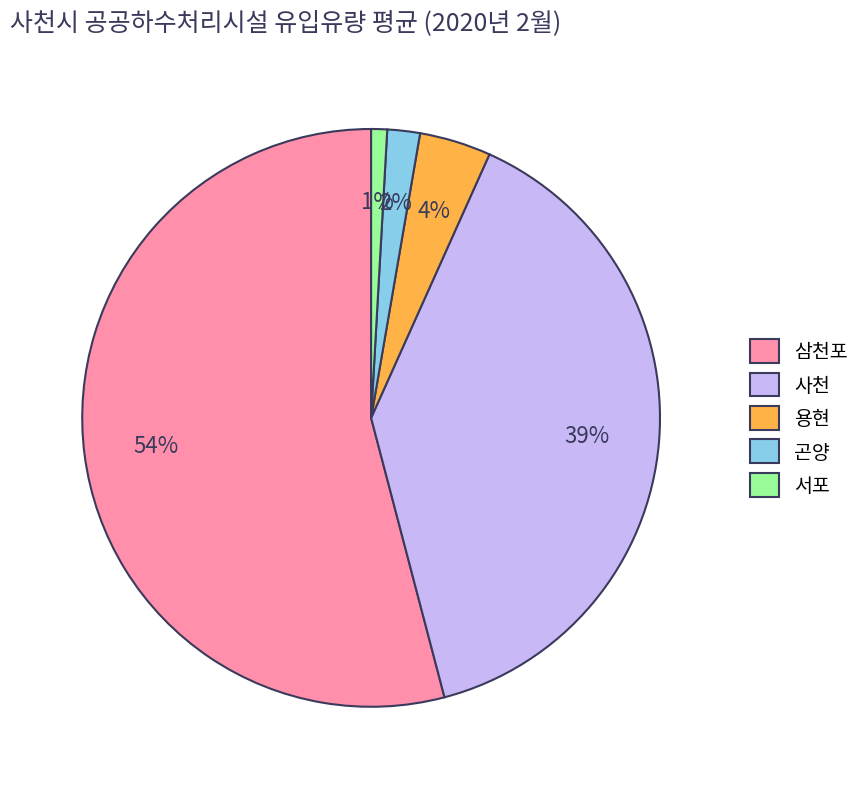

To the nearest percent, what portion does 곤양 represent?

2%